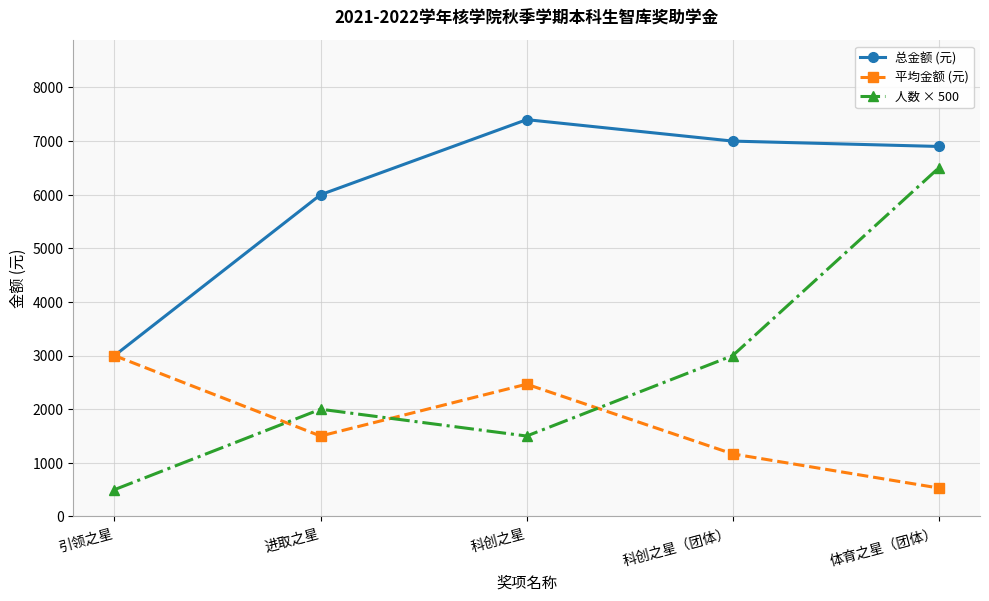

How many lines are shown in the chart?

3